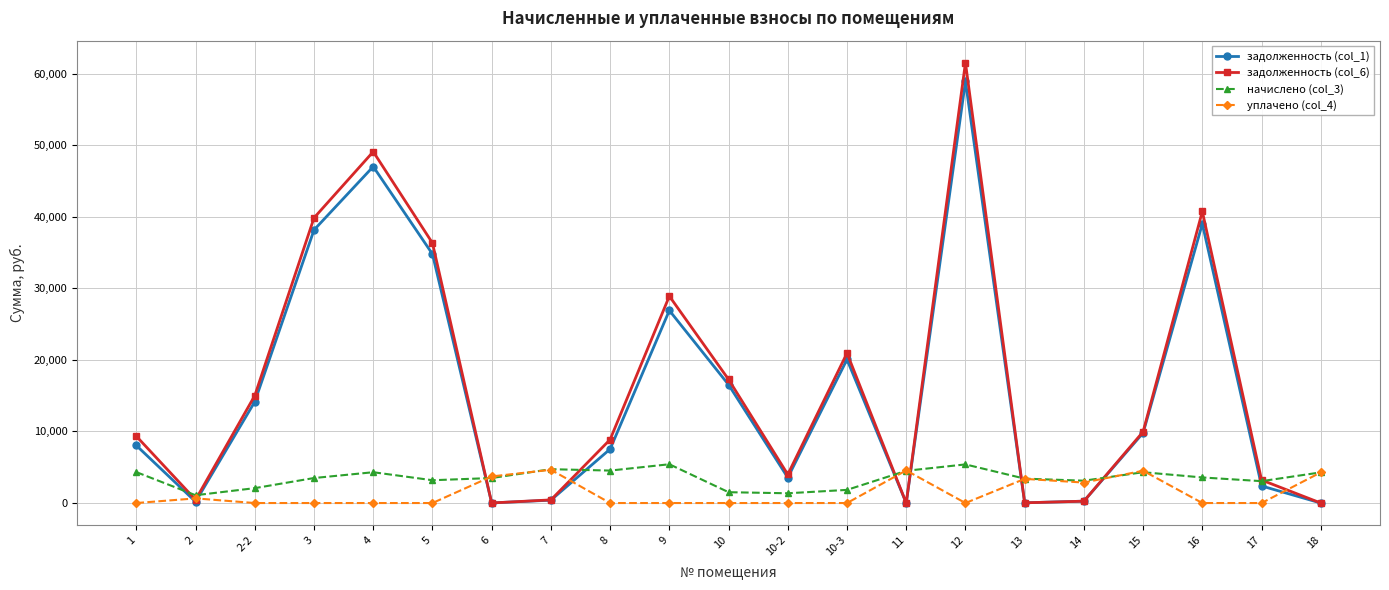

How many data points in задолженность (col_1) are less than 8039?

10